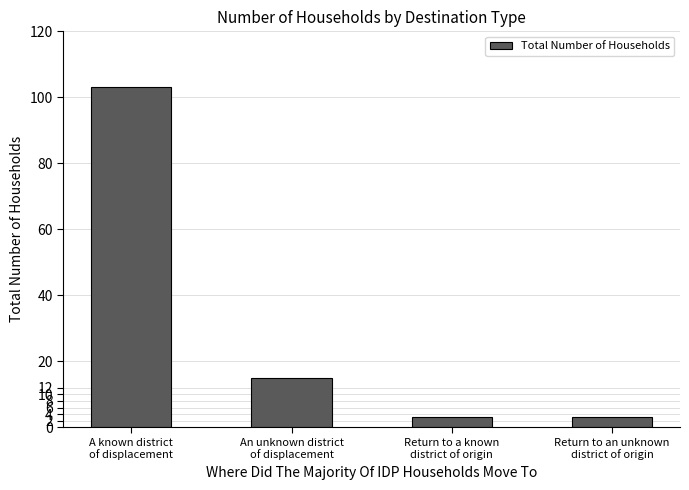

What is the greatest value displayed?

103